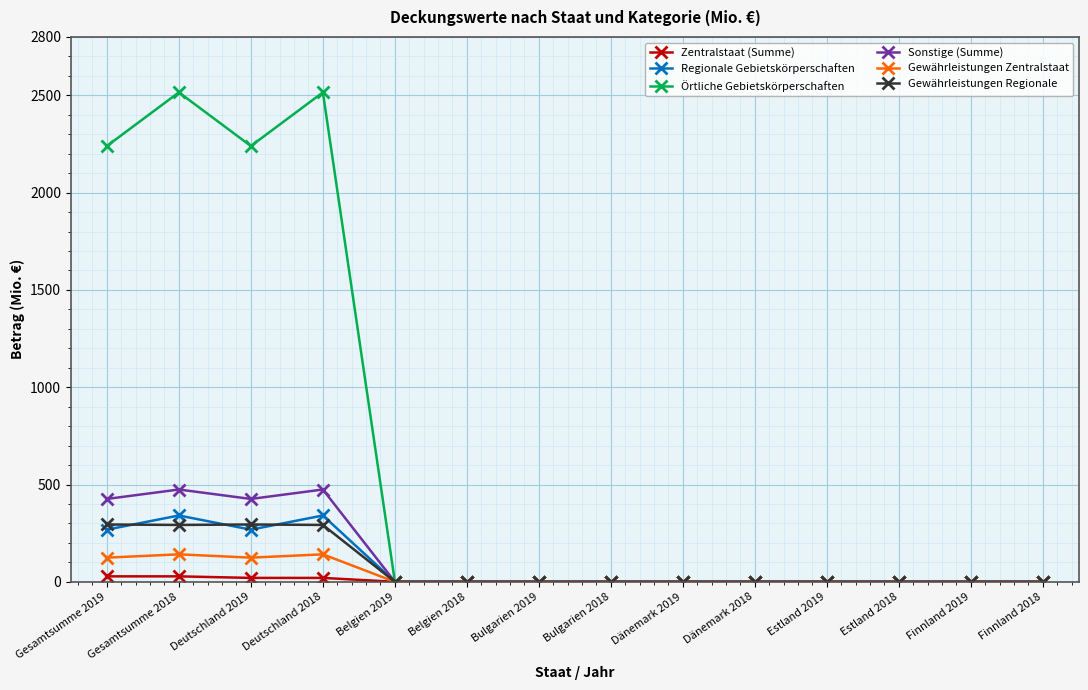

What are all the series names shown in the legend?

Zentralstaat (Summe), Regionale Gebietskörperschaften, Örtliche Gebietskörperschaften, Sonstige (Summe), Gewährleistungen Zentralstaat, Gewährleistungen Regionale